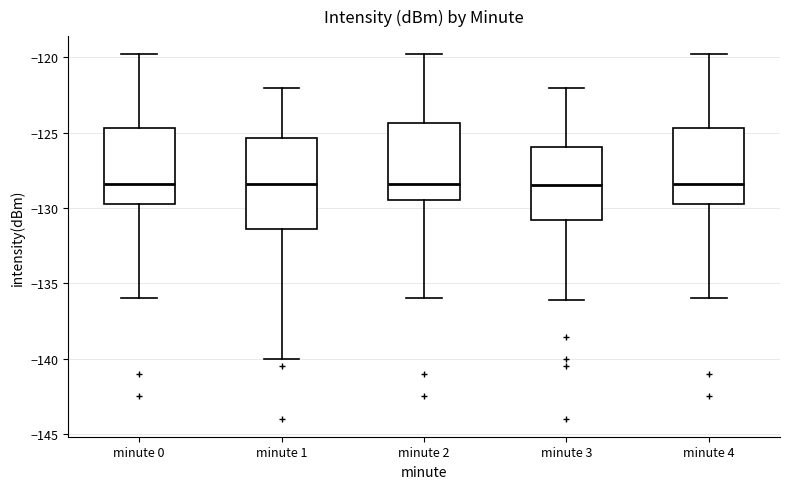

Reading left to right, read every box against the y-axis: the position of its median line, the range the box covers, and the ends of its whiskers. The values are not printed on the chart, so give them approximately, as read against the axis.

minute 0: median -128.5, box -129.5 to -124.5, whiskers -136.0 to -120.0
minute 1: median -128.5, box -131.5 to -125.5, whiskers -140.0 to -122.0
minute 2: median -128.5, box -129.5 to -124.5, whiskers -136.0 to -120.0
minute 3: median -128.5, box -131.0 to -126.0, whiskers -136.0 to -122.0
minute 4: median -128.5, box -129.5 to -124.5, whiskers -136.0 to -120.0